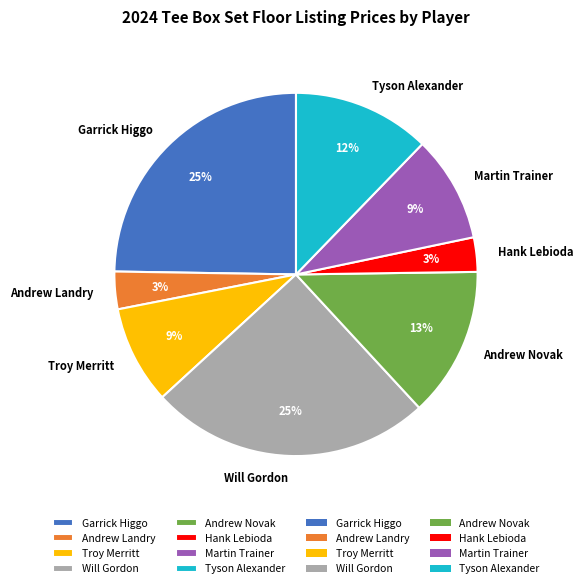

What is the ratio of the value at Troy Merritt to the value at Andrew Novak?

0.7